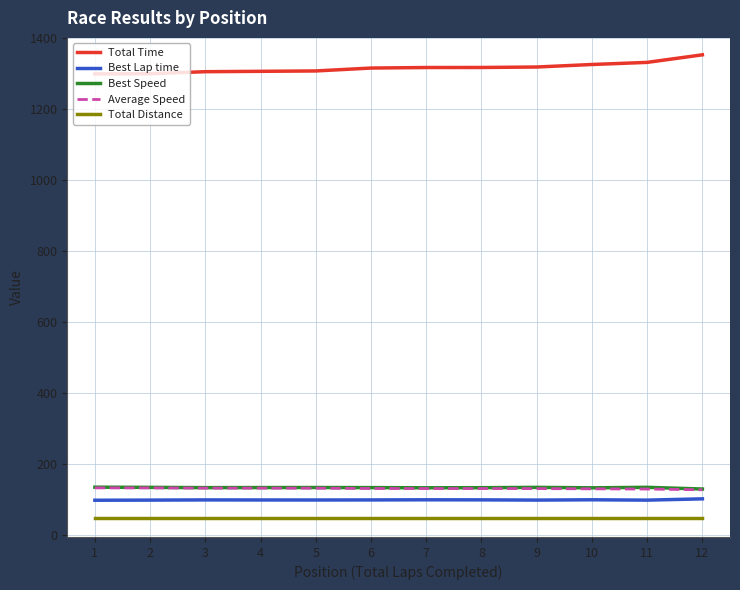

What is the total value across all series at 2?

1713.7